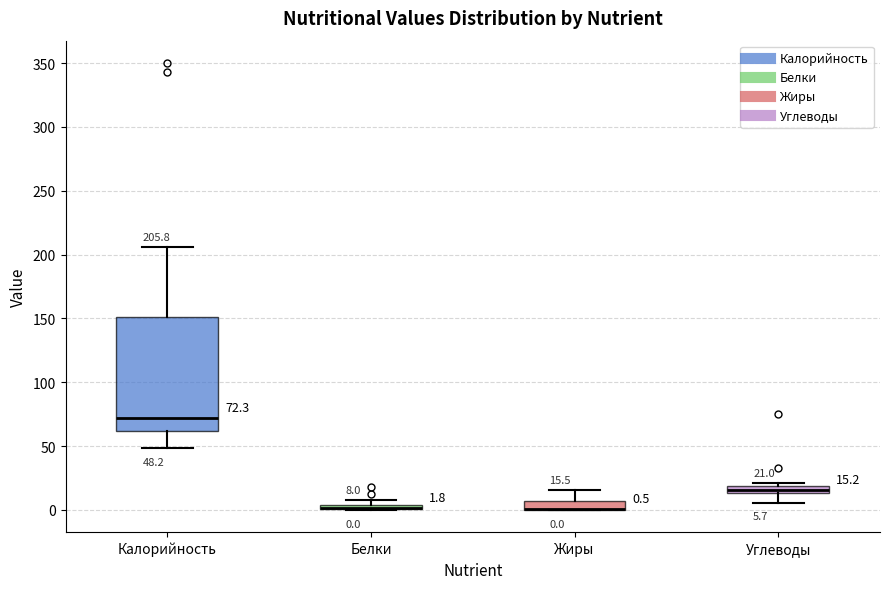

Comparing the boxes themselves (not the whiskers), which one is the tallest?

Калорийность